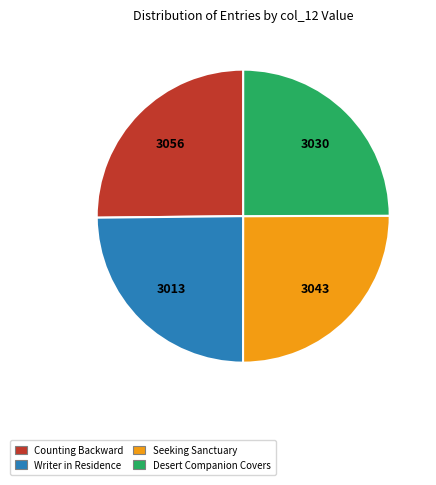

Approximately how many times larger is the value at Writer in Residence compared to Desert Companion Covers?

1.0